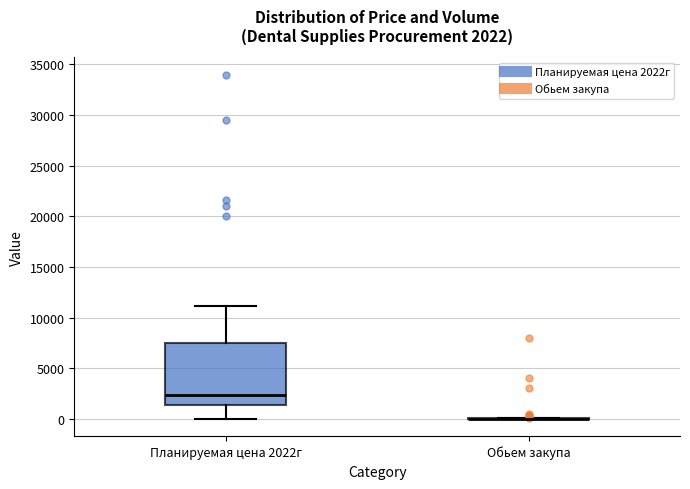

Comparing the boxes themselves (not the whiskers), which one is the tallest?

Планируемая цена 2022г